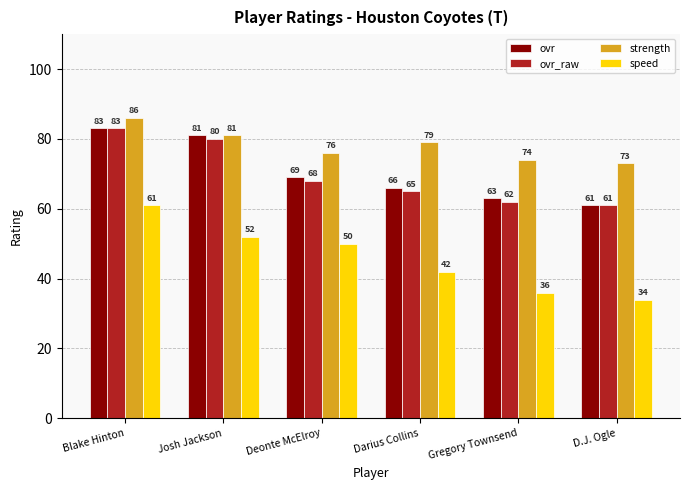

What is the average value of the speed series?

46